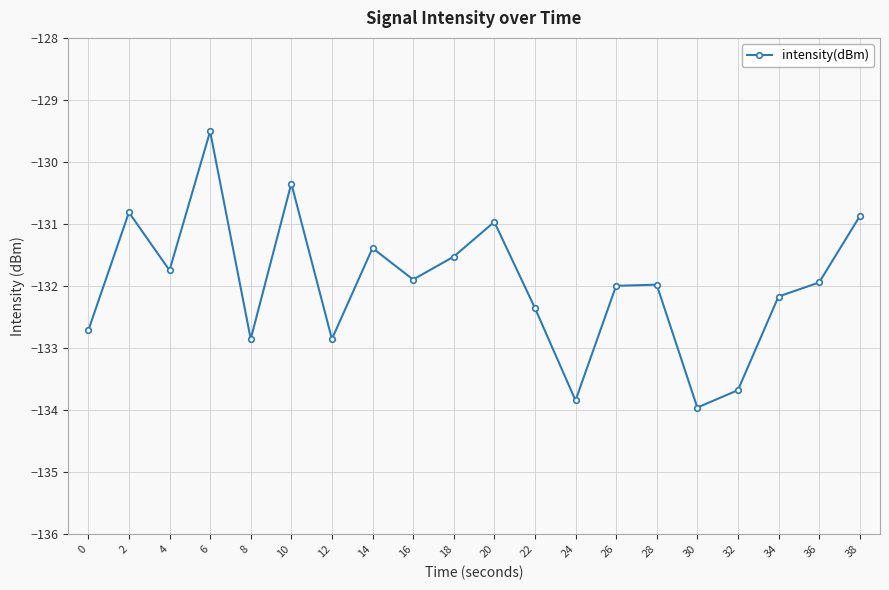

What is the average value?

-132.0